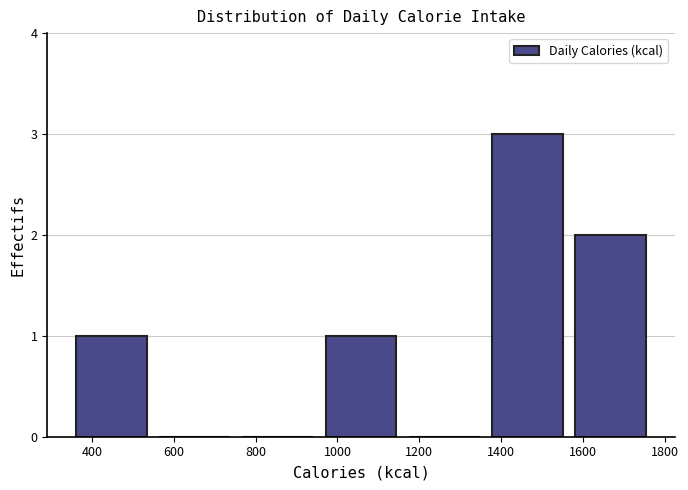

Reading left to right, list every bar in this chart as the range it spans on the x-axis followed by its height. Neither the bar edges nor the heights are printed on the chart, so give them approximately, as read against the axes.

340 to 540: 1
540 to 760: 0
760 to 960: 0
960 to 1160: 1
1160 to 1360: 0
1360 to 1560: 3
1560 to 1780: 2